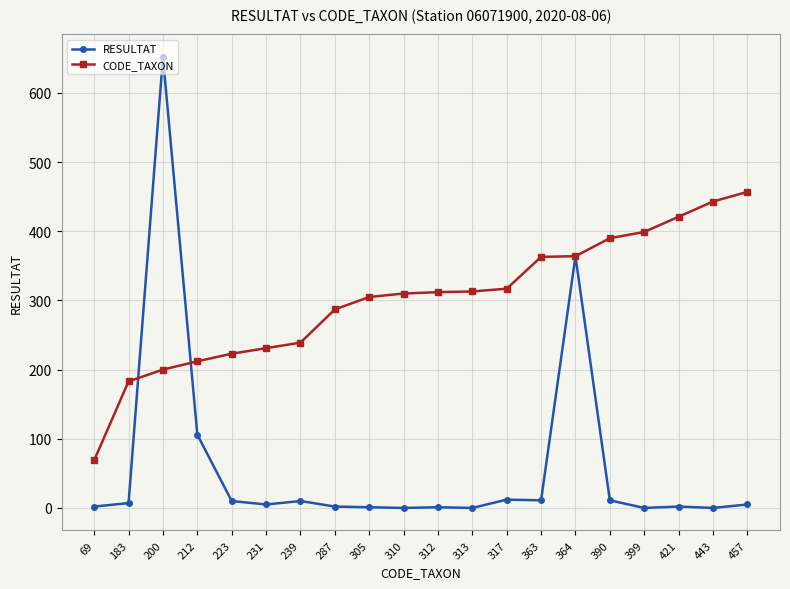

List the series in order of their overall mean, lowest first.

RESULTAT, CODE_TAXON